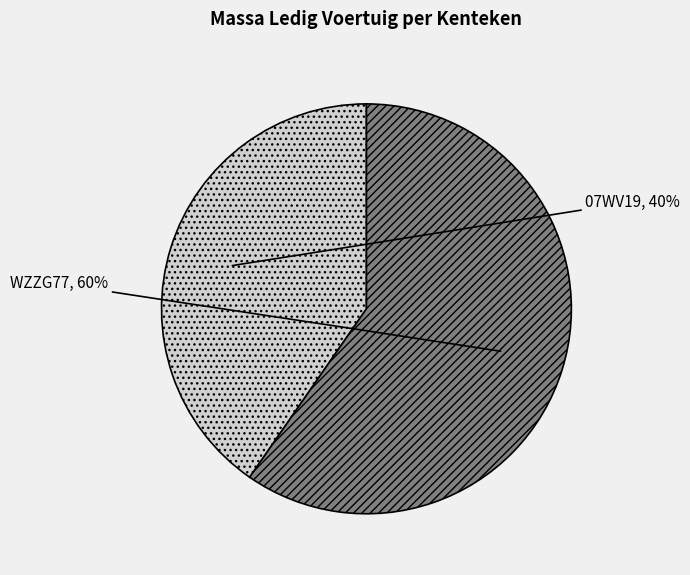

Between 07WV19 and WZZG77, which is larger?

WZZG77